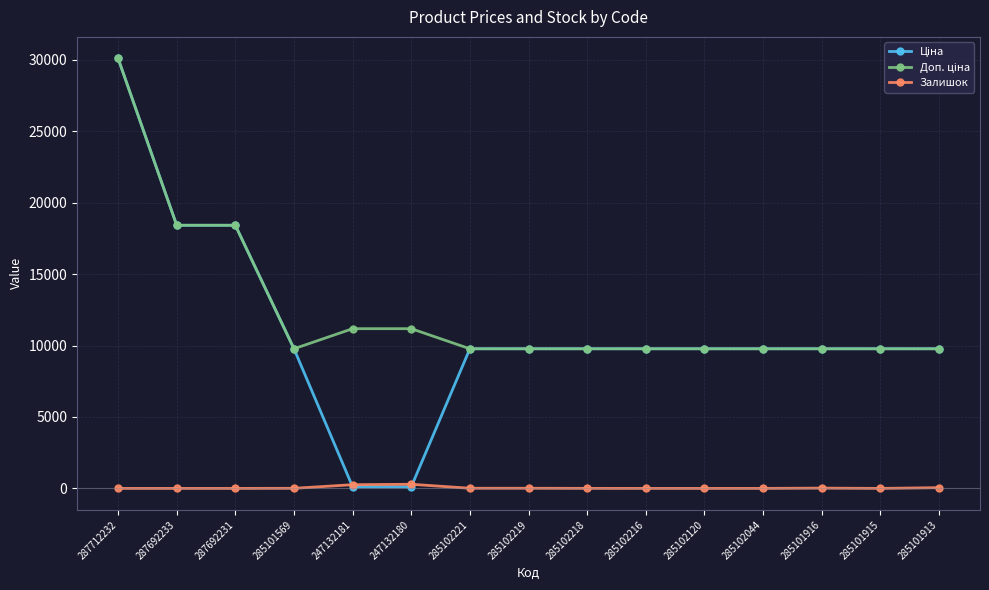

What is the label of the 6th point from the left?

247132180